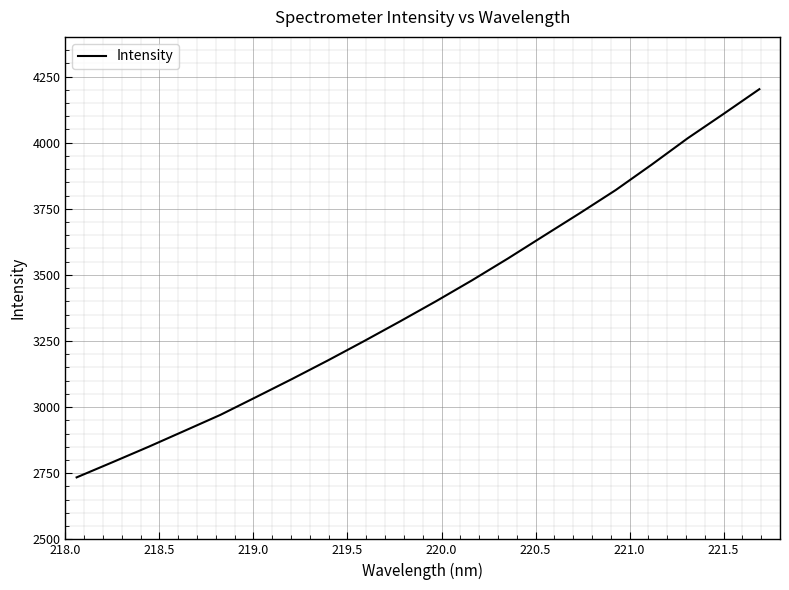

What is the maximum value shown in the chart?

4202.3